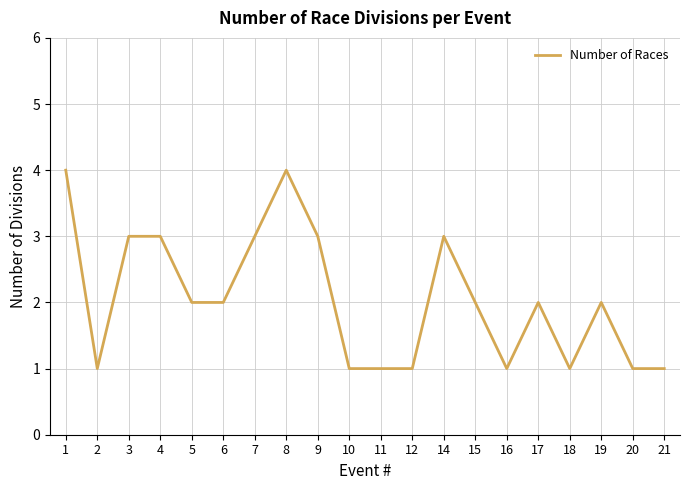

What is the sum of the values at 12 and 9?

4